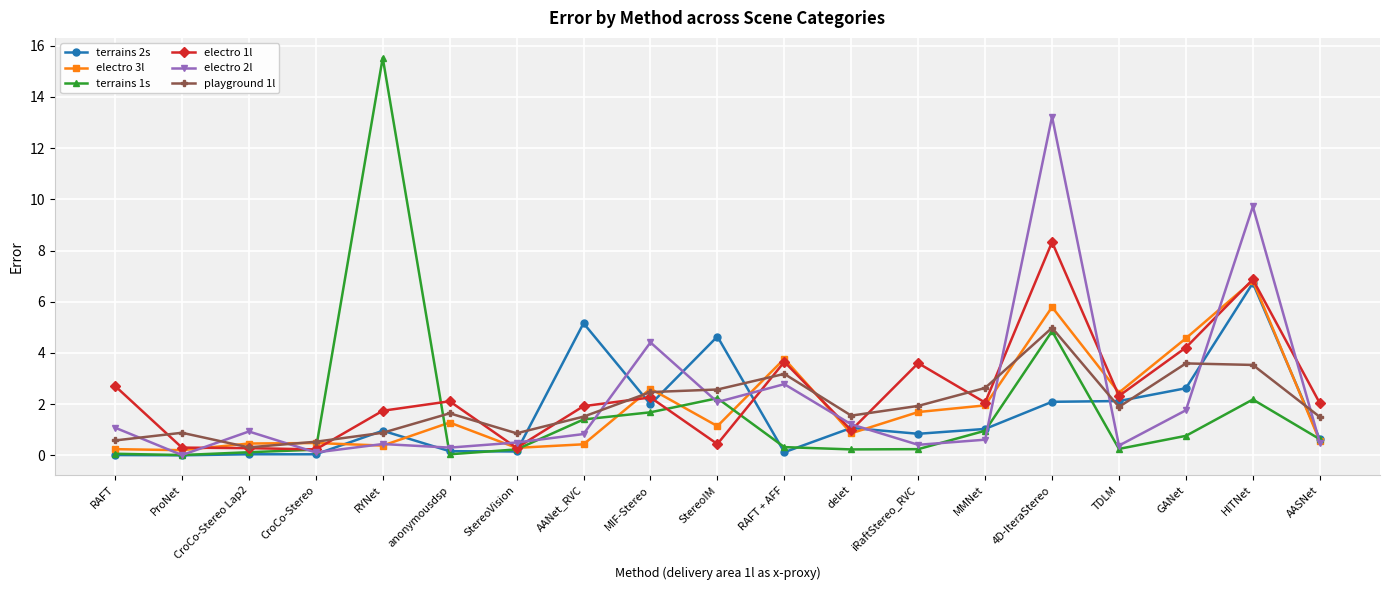

How many distinct data groups are displayed?

6